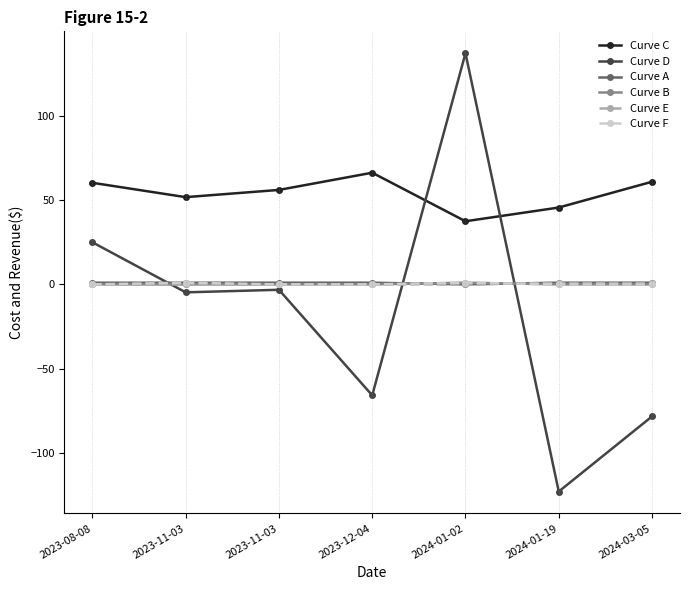

Reading left to right, transcribe all the data shown in this chart.

Curve C: 60.2	51.7	56.0	66.1	37.4	45.5	60.8
Curve D: 24.9	-4.7	-3.2	-65.7	136.9	-122.7	-78.2
Curve A: 1.0	1.0	1.0	1.0	0.0	1.0	1.0
Curve B: 0.0	0.0	0.0	0.0	1.0	0.0	0.0
Curve E: 0.0	0.0	0.0	0.0	0.0	1.0	1.0
Curve F: 0.0	1.0	0.0	0.0	1.0	0.0	0.0